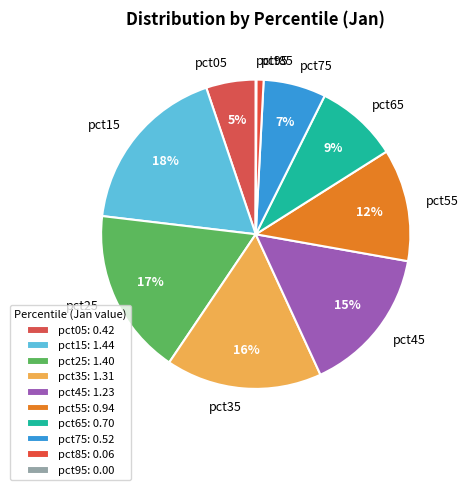

The pct85 slice represents 11% of the pie. True or false?

False